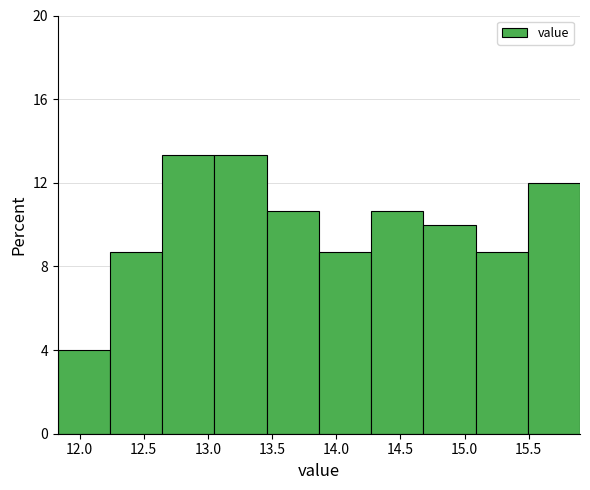

Reading left to right, list every bar in this chart as the range it spans on the x-axis followed by its height. Neither the bar edges nor the heights are printed on the chart, so give them approximately, as read against the axes.

11.85 to 12.25: 4.0
12.25 to 12.65: 8.5
12.65 to 13.05: 13.5
13.05 to 13.45: 13.5
13.45 to 13.85: 10.5
13.85 to 14.25: 8.5
14.25 to 14.70: 10.5
14.70 to 15.10: 10.0
15.10 to 15.50: 8.5
15.50 to 15.90: 12.0